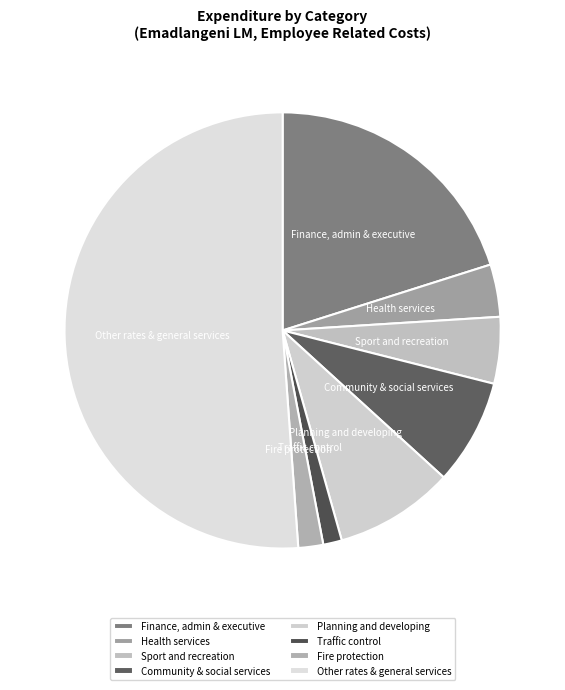

How many slices are in this pie chart?

8